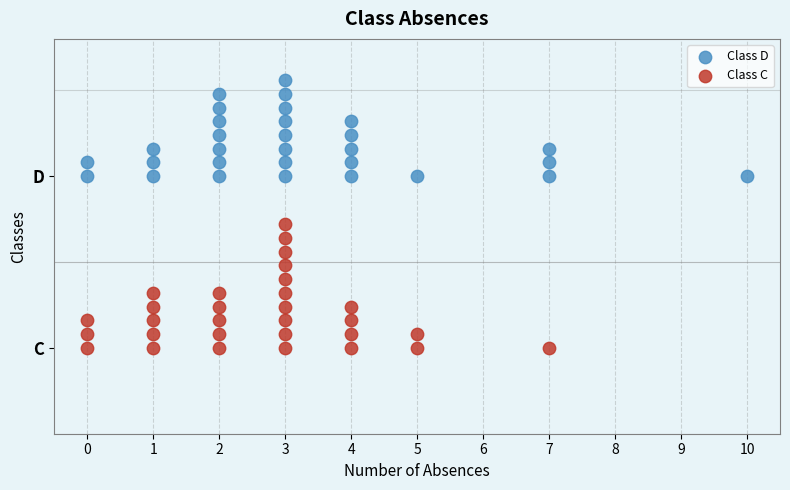

Which series contains the lowest Y value?

Class C